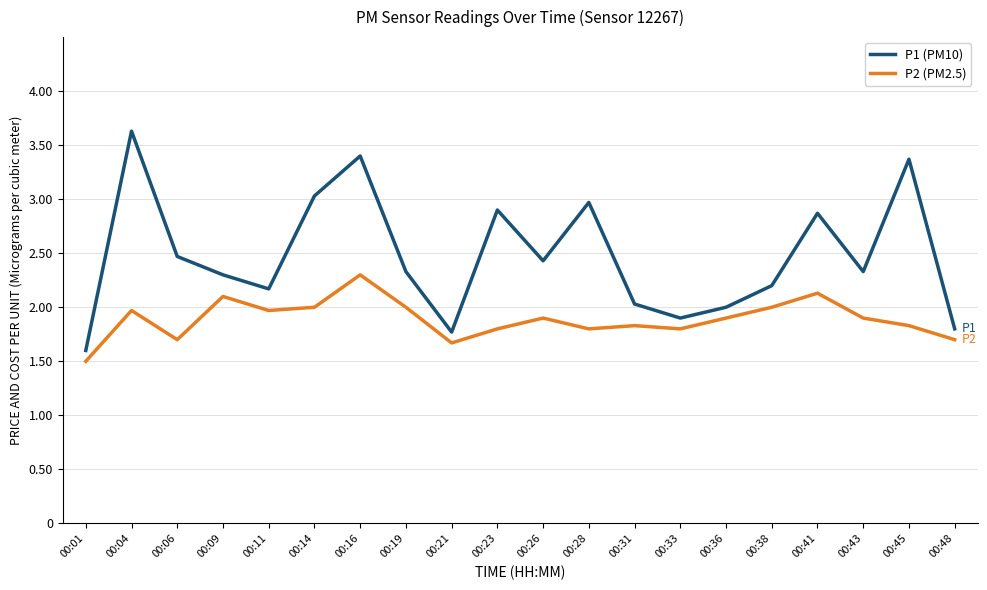

Is it true that P1 (PM10) equals 3.4 at 00:16?

True